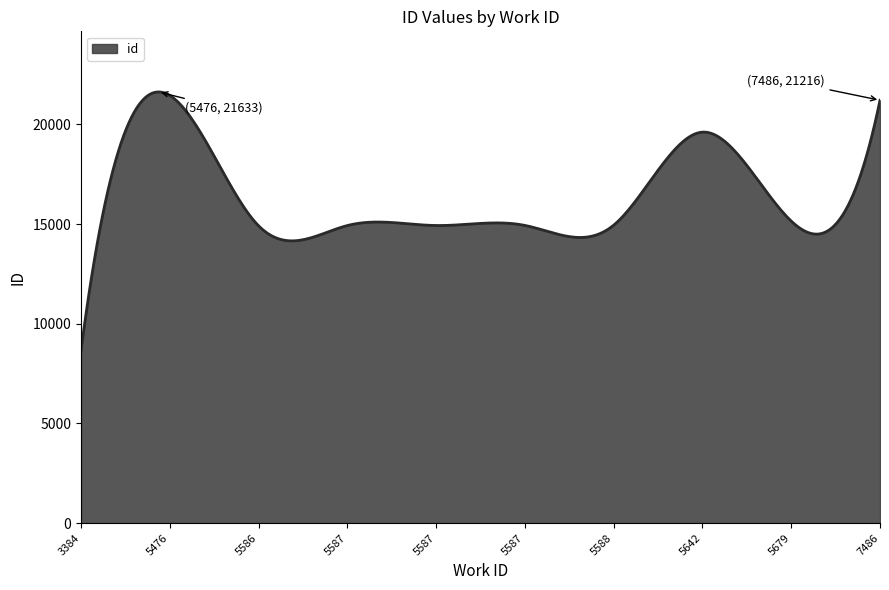

What is the minimum value shown in the chart?

8664.0